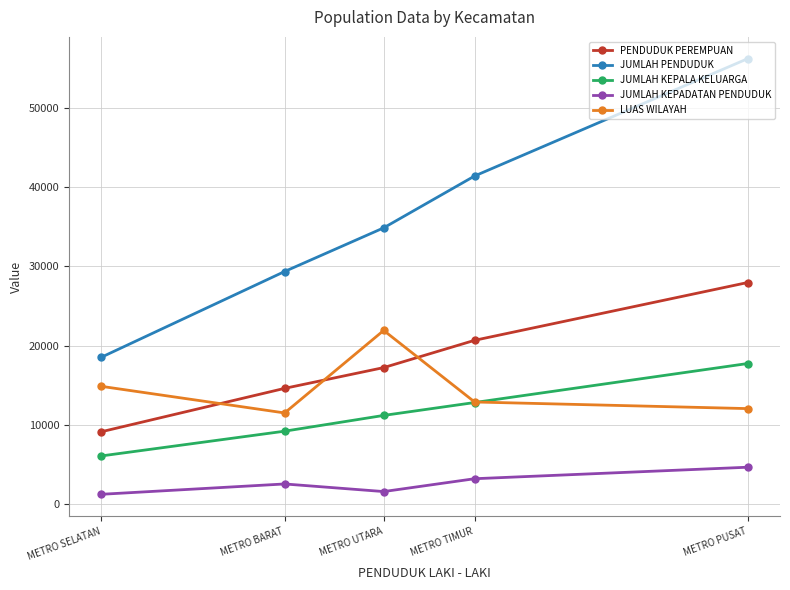

Where is JUMLAH PENDUDUK nearest to the value 37354?

METRO UTARA